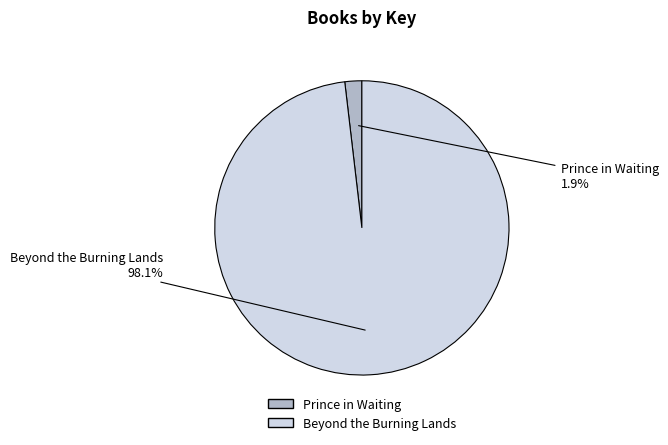

To the nearest percent, what portion does Beyond the Burning Lands represent?

98%